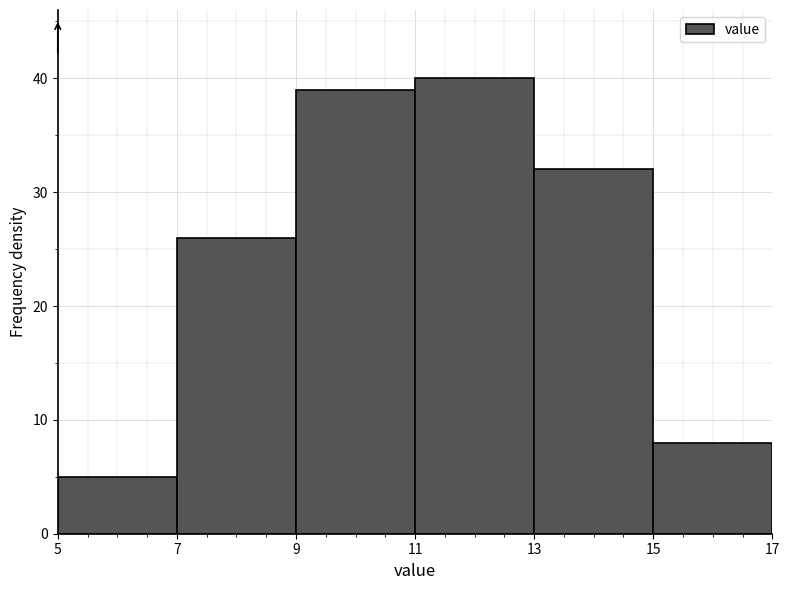

Which range on the x-axis has the tallest bar?

11 to 13